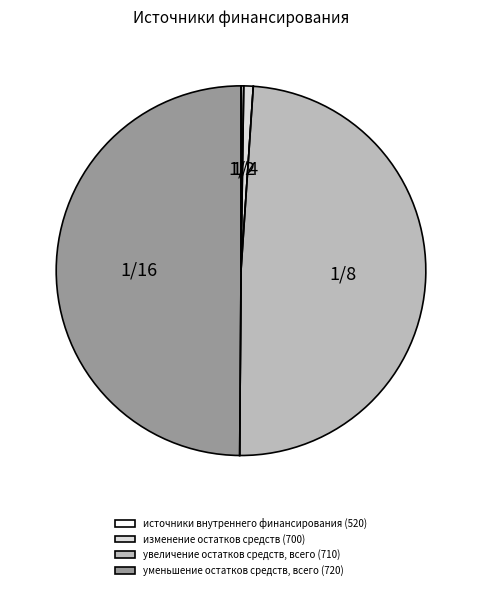

Combined, do уменьшение остатков средств, всего (720) and изменение остатков средств (700) account for over 50%?

Yes